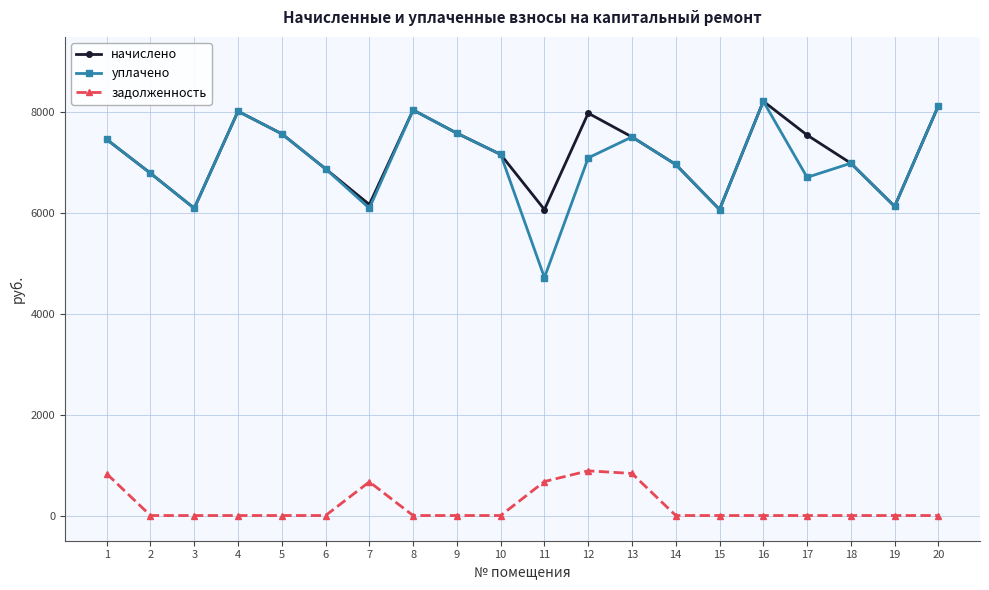

True or false: начислено and задолженность cross at least once.

False